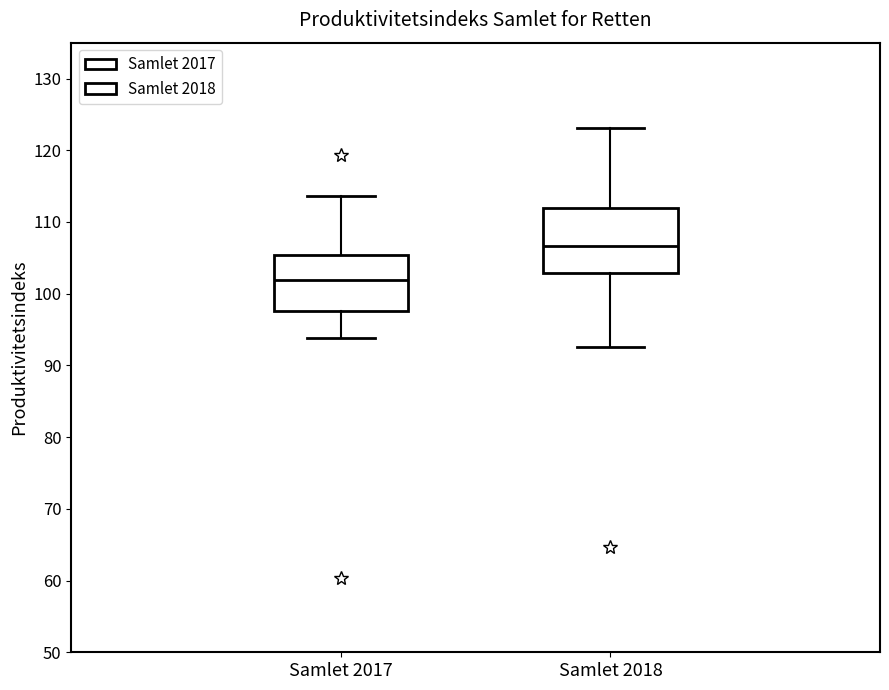

Reading left to right, transcribe this box plot: for each box, give where its median line is, the range the box spans, and where its two whiskers end, as read against the y-axis. The values are not printed on the chart, so give them approximately, as read against the axis.

Samlet 2017: median 102, box 98 to 105, whiskers 94 to 114
Samlet 2018: median 107, box 103 to 112, whiskers 93 to 123